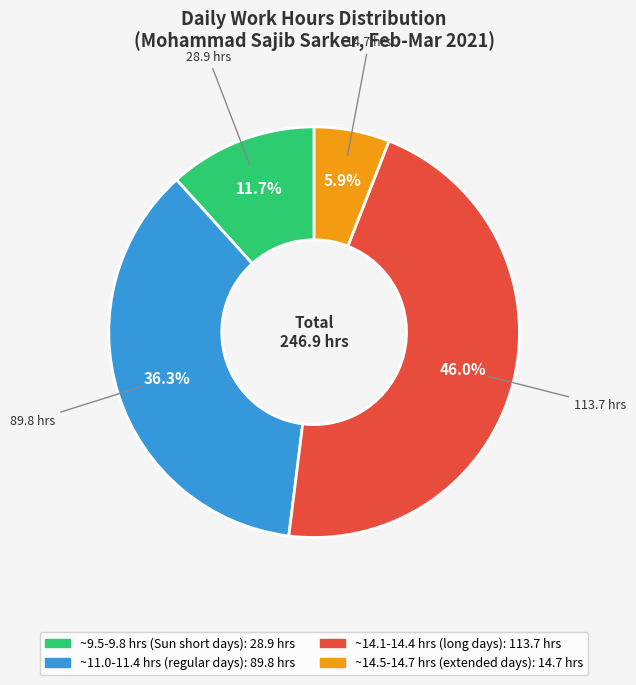

Does any single category account for the majority?

No